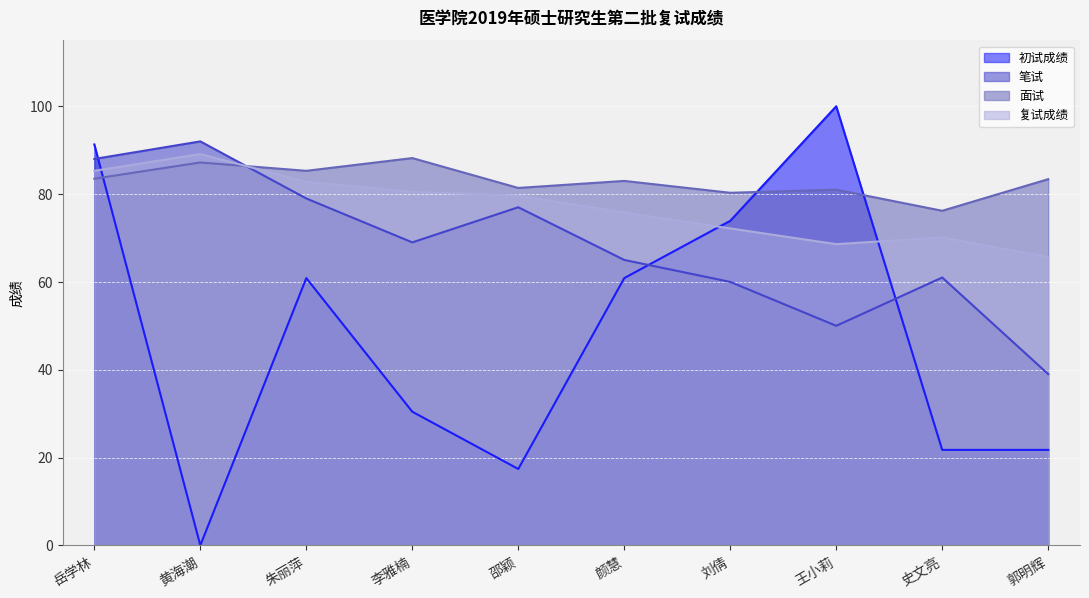

True or false: 面试 has a value of 19.1 at 朱丽萍.

False